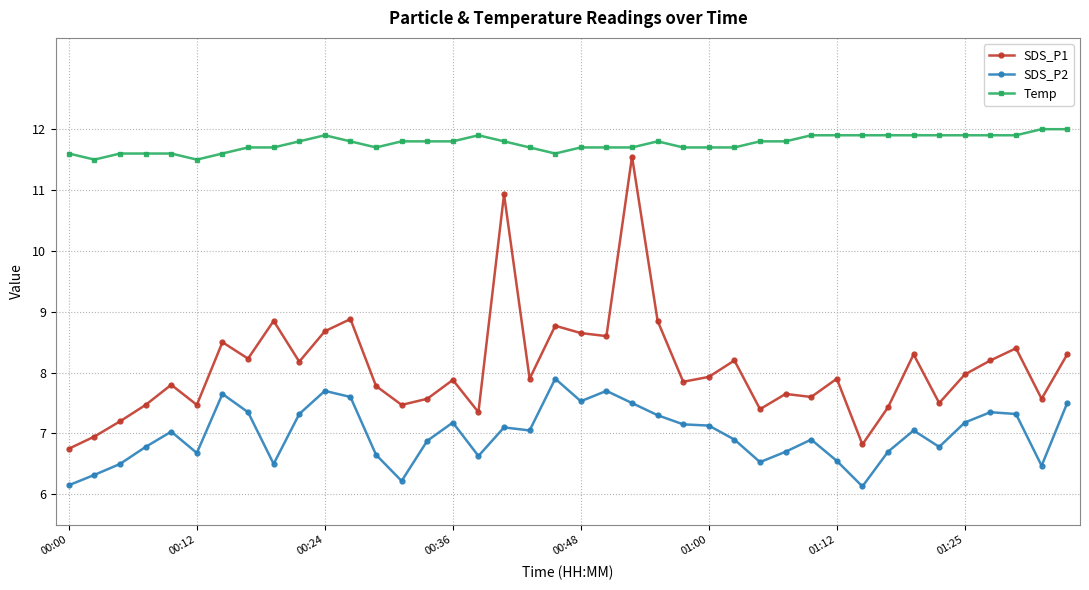

How many lines are shown in the chart?

3